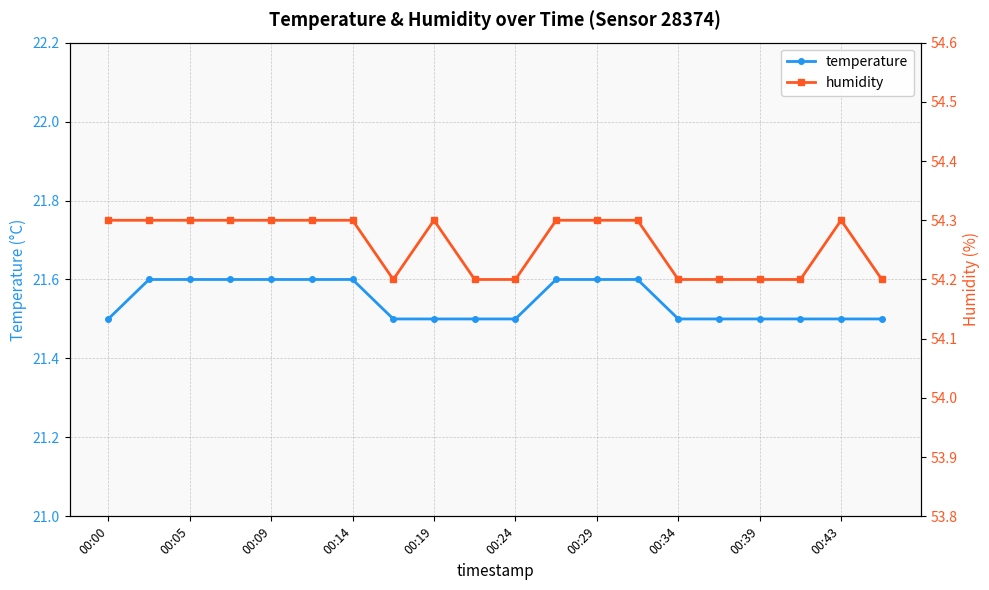

How many lines are shown in the chart?

2